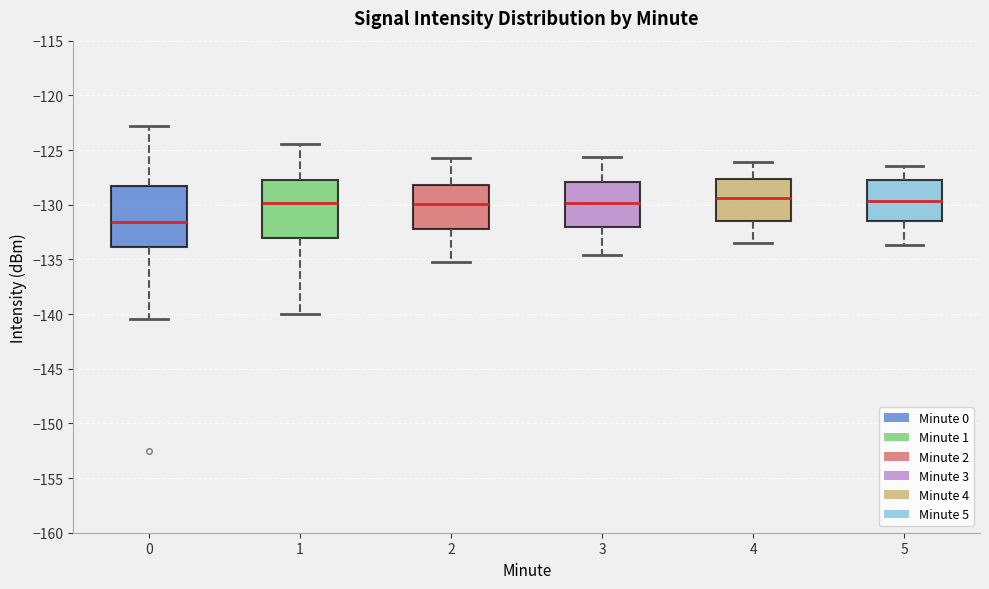

Reading left to right, transcribe this box plot: for each box, give where its median line is, the range the box spans, and where its two whiskers end, as read against the y-axis. The values are not printed on the chart, so give them approximately, as read against the axis.

0: median -131.5, box -134.0 to -128.5, whiskers -140.5 to -123.0
1: median -130.0, box -133.0 to -128.0, whiskers -140.0 to -124.5
2: median -130.0, box -132.0 to -128.0, whiskers -135.0 to -125.5
3: median -130.0, box -132.0 to -128.0, whiskers -134.5 to -125.5
4: median -129.5, box -131.5 to -127.5, whiskers -133.5 to -126.0
5: median -129.5, box -131.5 to -127.5, whiskers -133.5 to -126.5